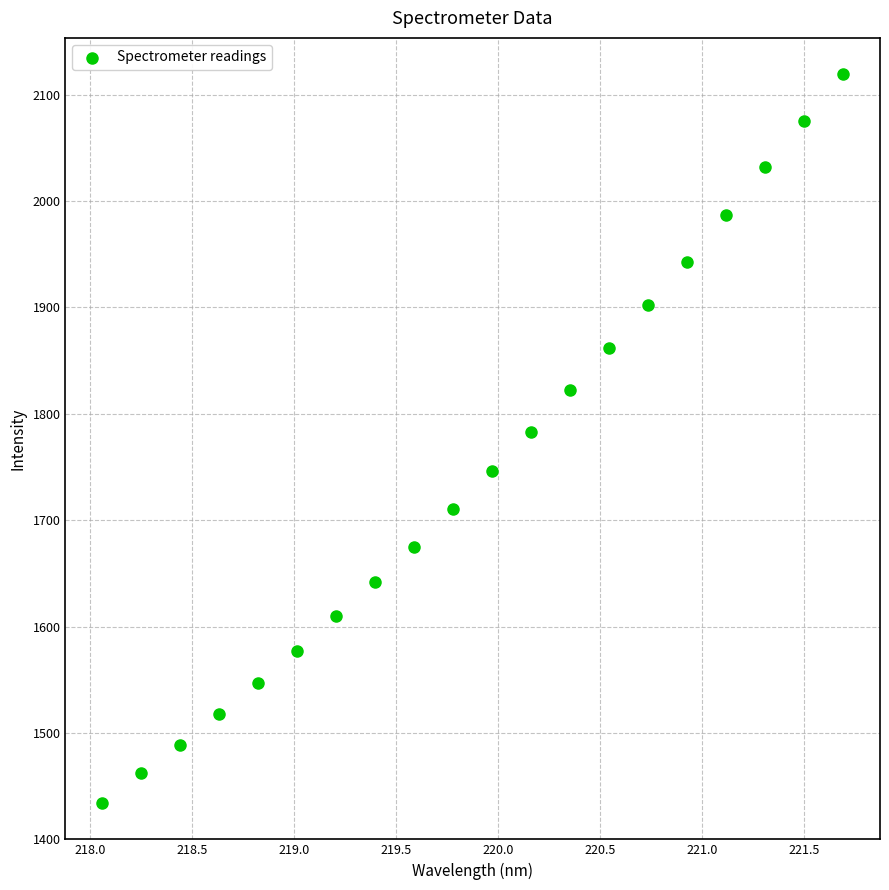

What is the range of X values (max minus min)?

3.6